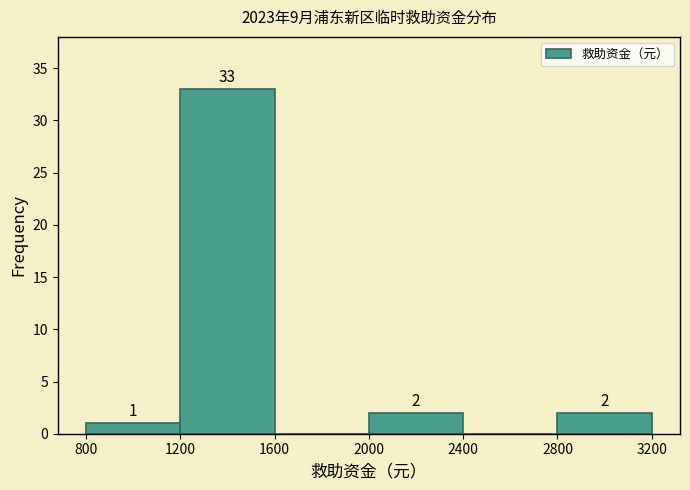

Over which range of the x-axis is the bar tallest?

1200 to 1600